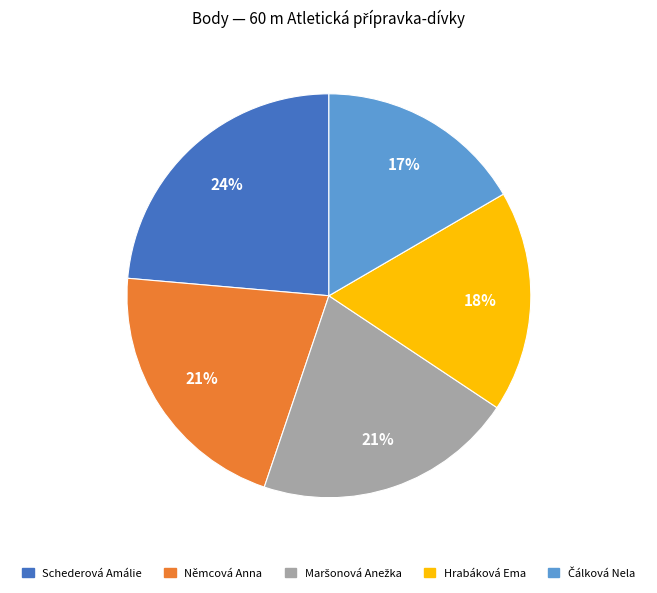

Which has a higher value, Němcová Anna or Schederová Amálie?

Schederová Amálie